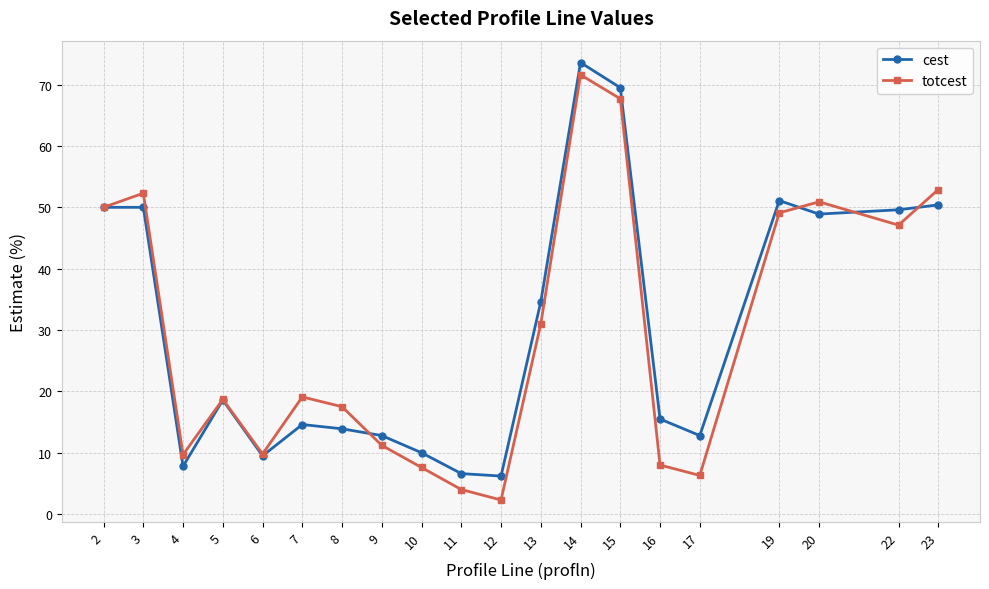

What is the value of the totcest point at the 18th from the left?

50.9